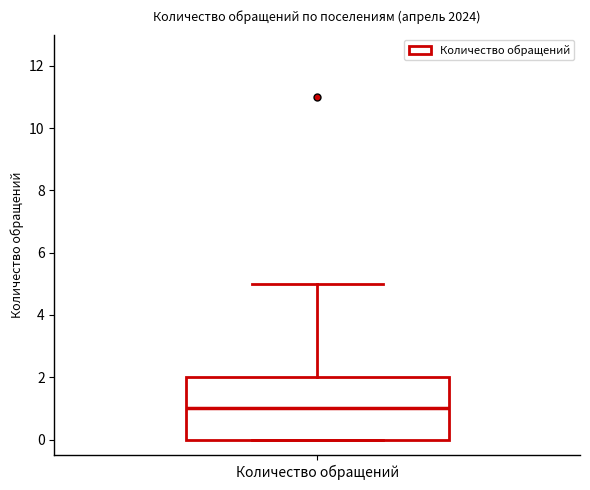

Where is the upper edge of the box for Количество обращений on the y-axis? The values are not printed on the chart, so give them approximately, as read against the axis.

2